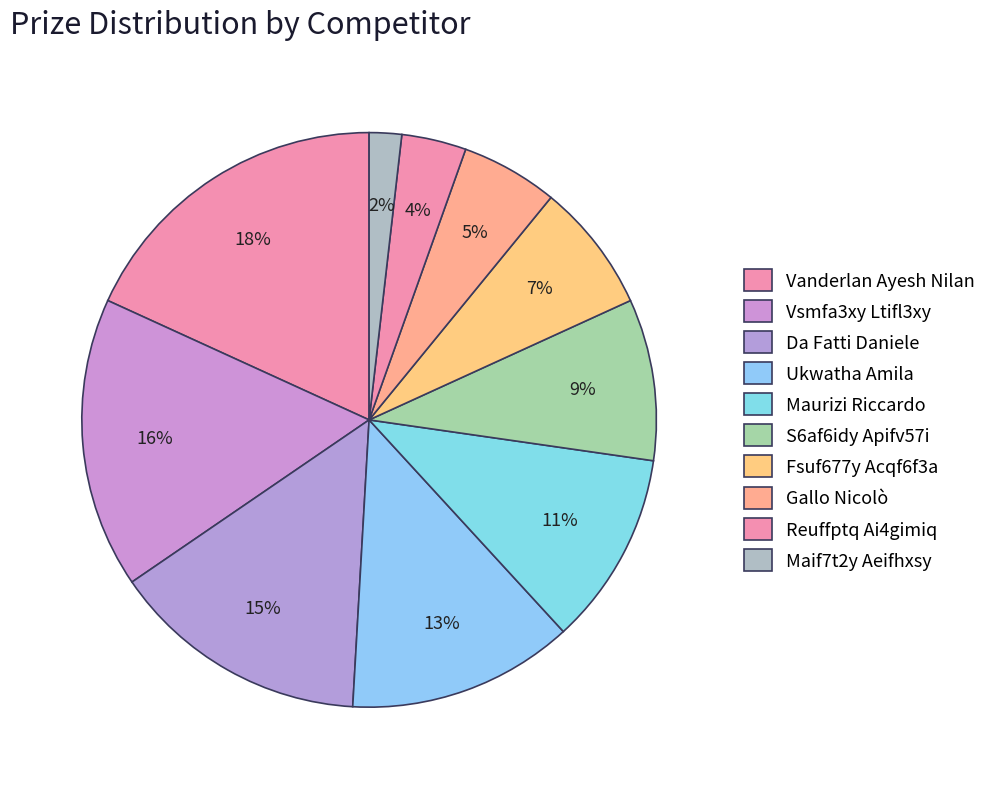

Count the number of slices in the pie.

10